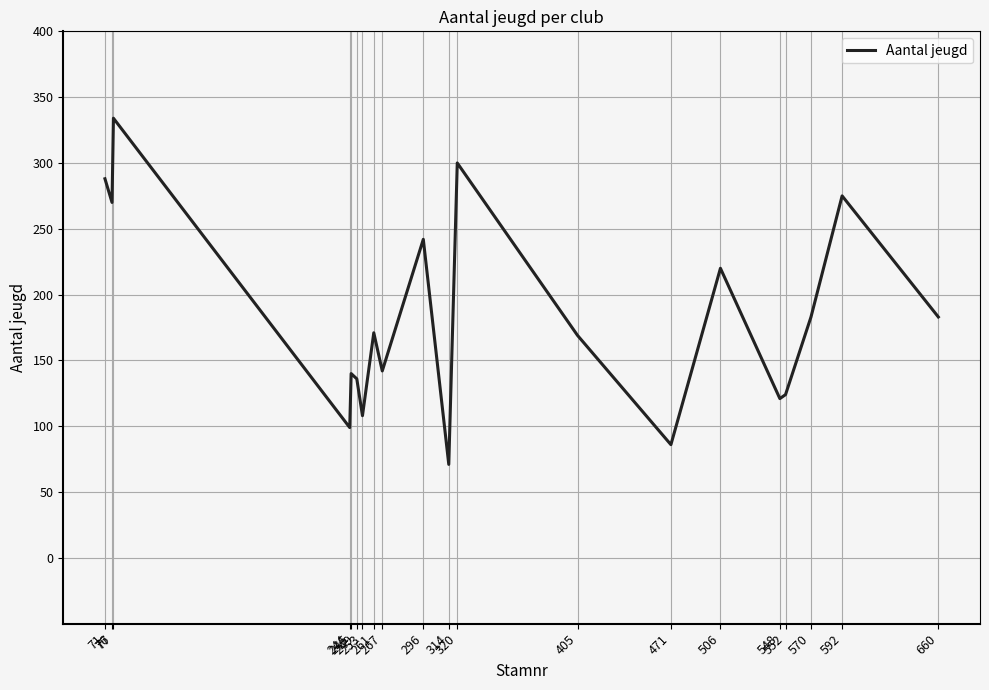

The chart shows a value of 108 at 253. True or false?

True